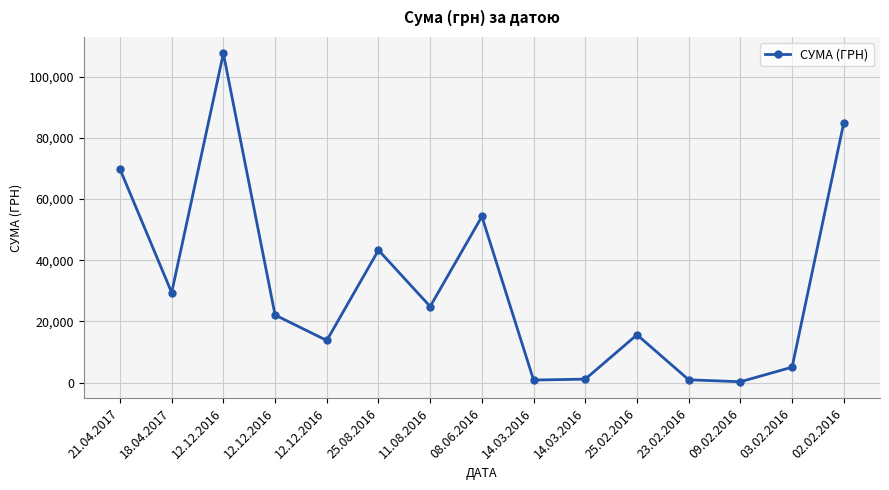

Which category has the lowest value across all series?

09.02.2016